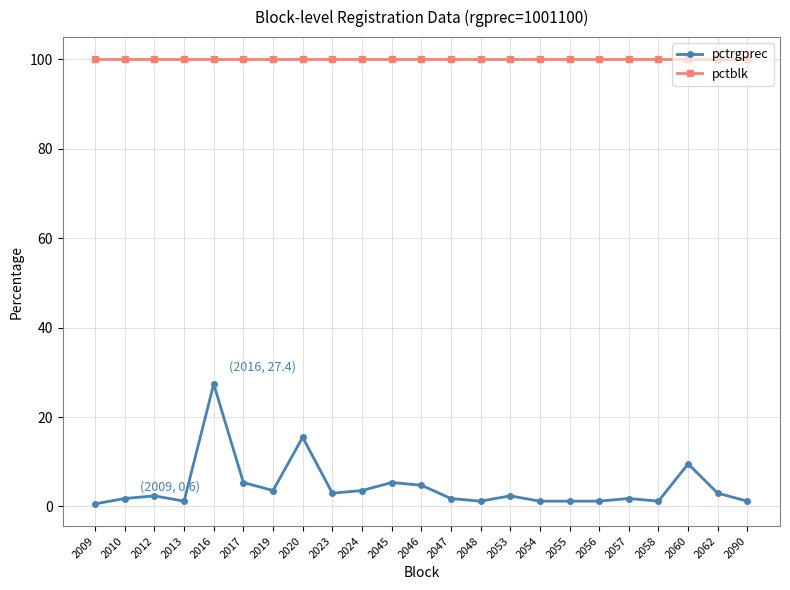

Which series has the largest range (max minus min)?

pctrgprec